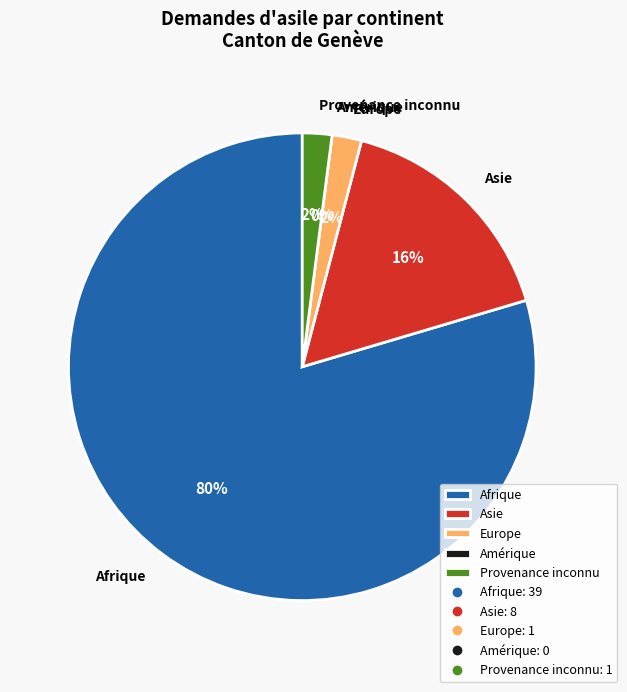

Does Asie represent more than half of the total?

No